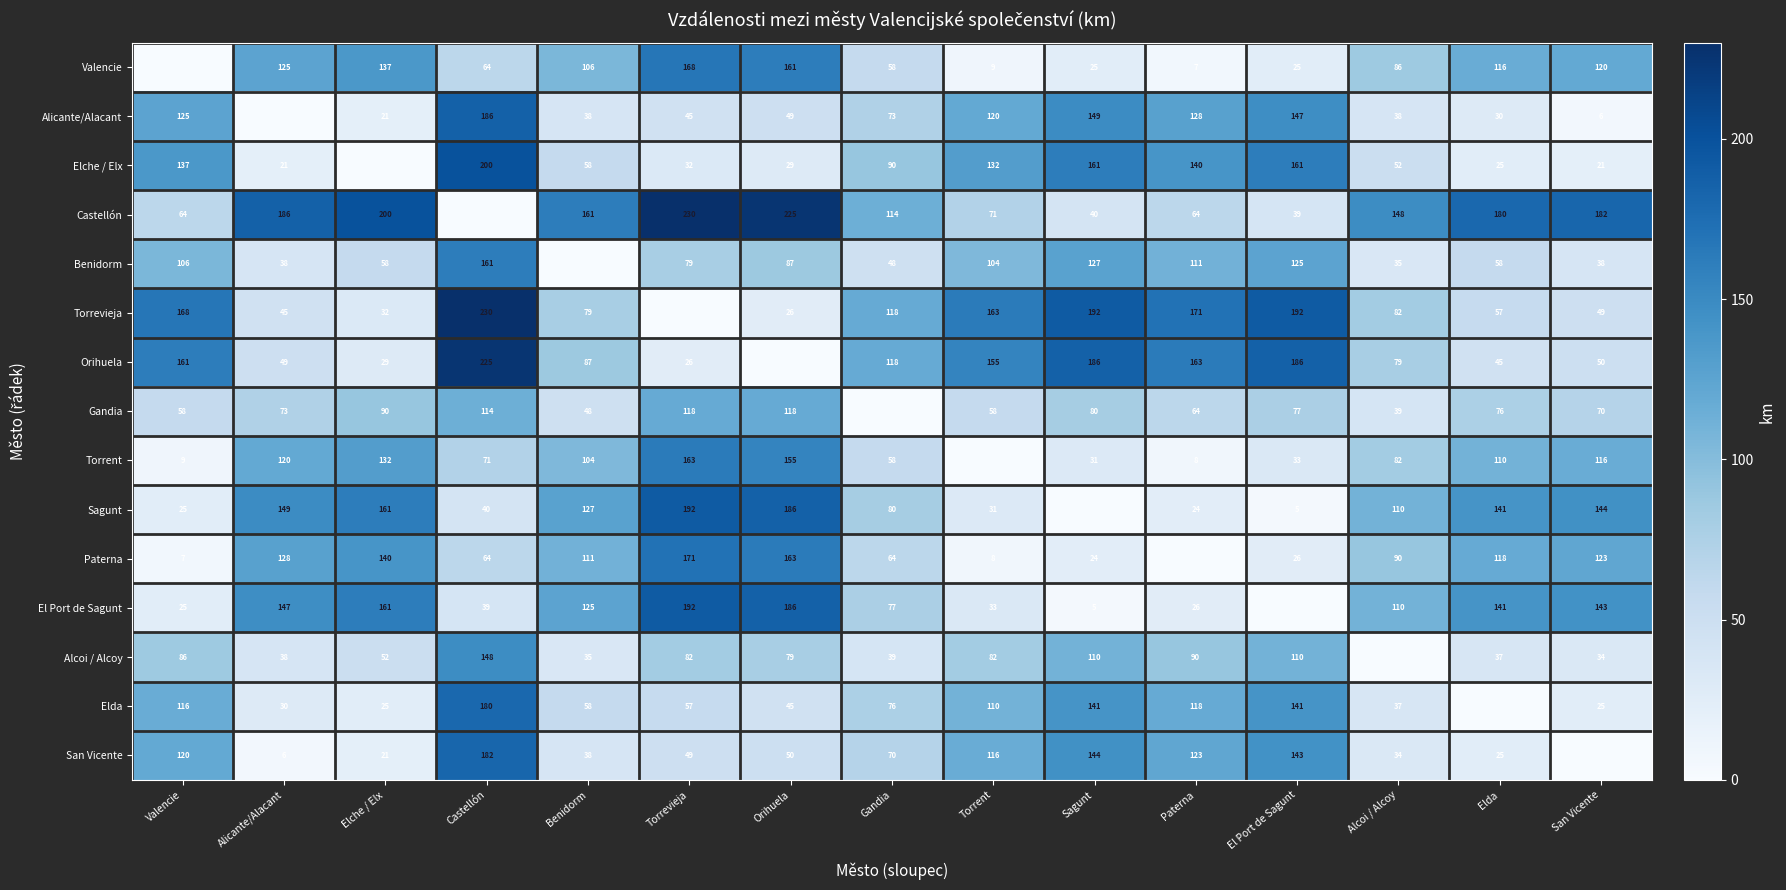

What is the difference between the El Port de Sagunt values at Sagunt and Valencie?

20